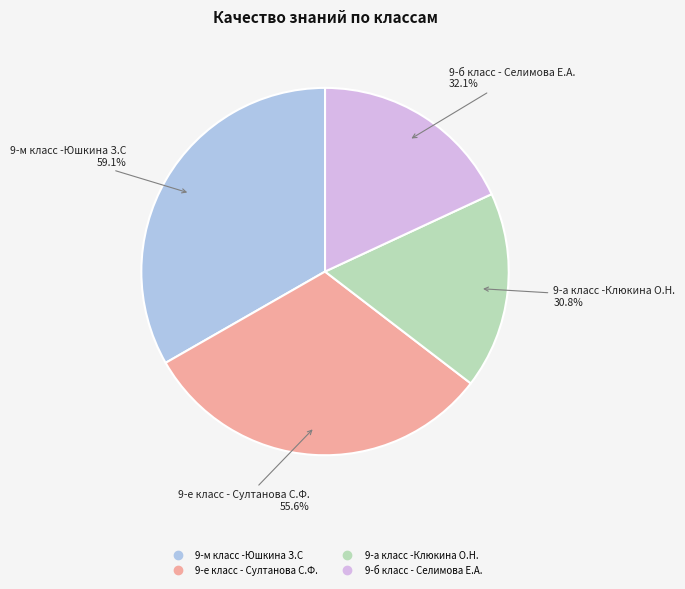

Rank the categories by value from lowest to highest.

9-а класс -Клюкина О.Н., 9-б класс - Селимова Е.А., 9-е класс - Султанова С.Ф., 9-м класс -Юшкина З.С